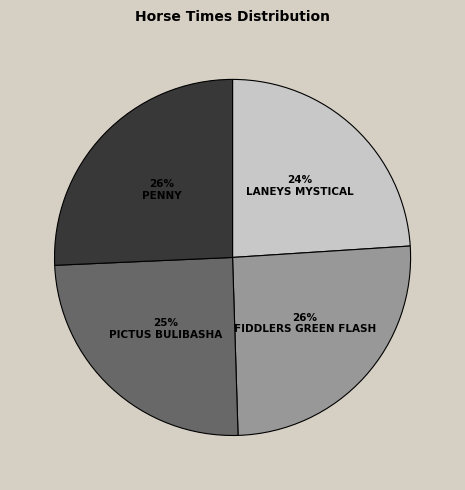

Which slice is the smallest?

LANEYS MYSTICAL